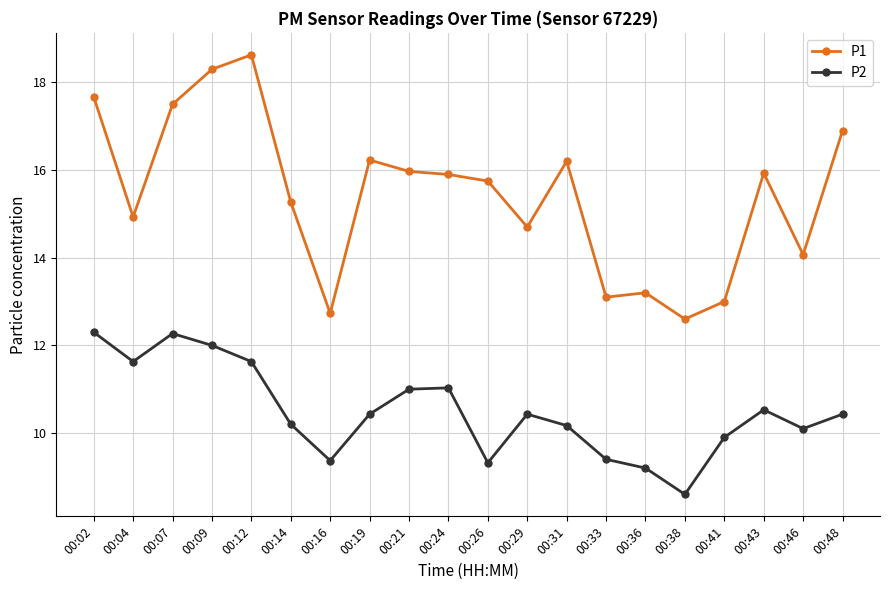

How many lines are shown in the chart?

2